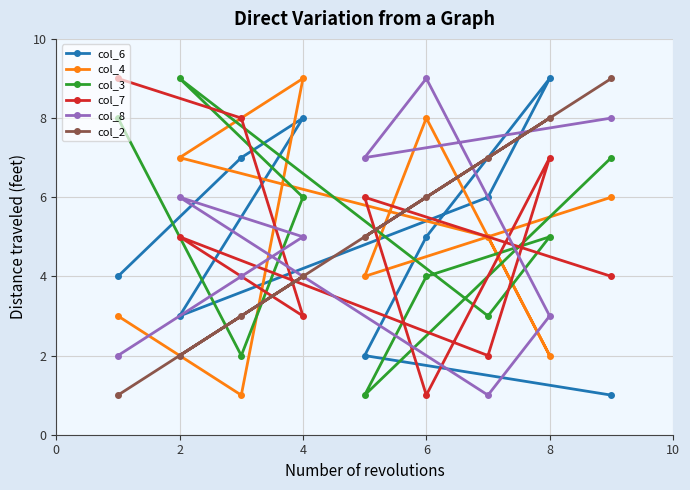

The col_6 series shows 1 at 2. True or false?

False